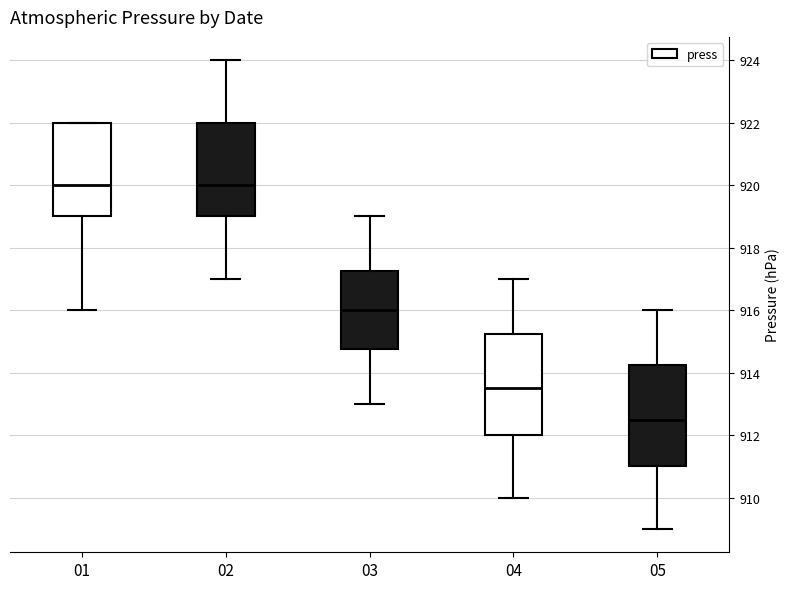

Reading left to right, transcribe this box plot: for each box, give where its median line is, the range the box spans, and where its two whiskers end, as read against the y-axis. The values are not printed on the chart, so give them approximately, as read against the axis.

01: median 920.0, box 919.0 to 922.0, whiskers 916.0 to 922.0
02: median 920.0, box 919.0 to 922.0, whiskers 917.0 to 924.0
03: median 916.0, box 914.8 to 917.2, whiskers 913.0 to 919.0
04: median 913.6, box 912.0 to 915.2, whiskers 910.0 to 917.0
05: median 912.6, box 911.0 to 914.2, whiskers 909.0 to 916.0